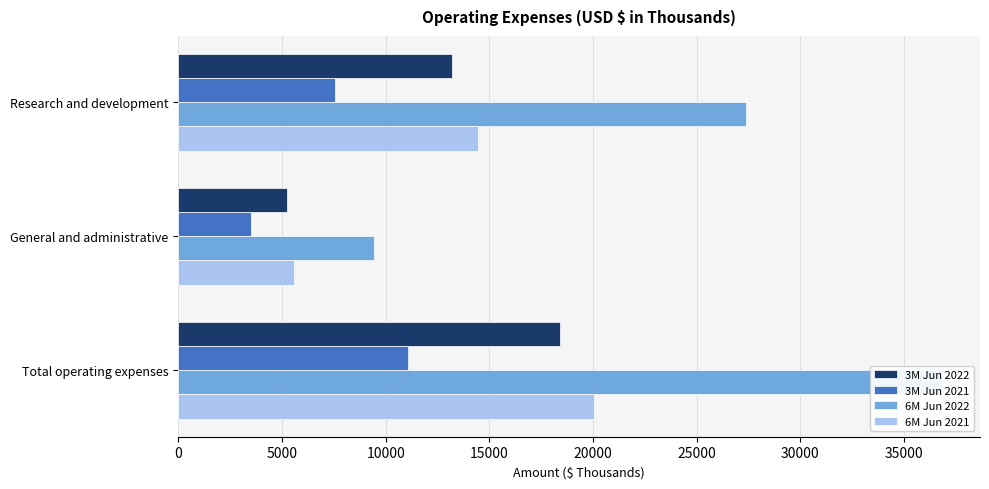

Which series has the largest range (max minus min)?

6M Jun 2022